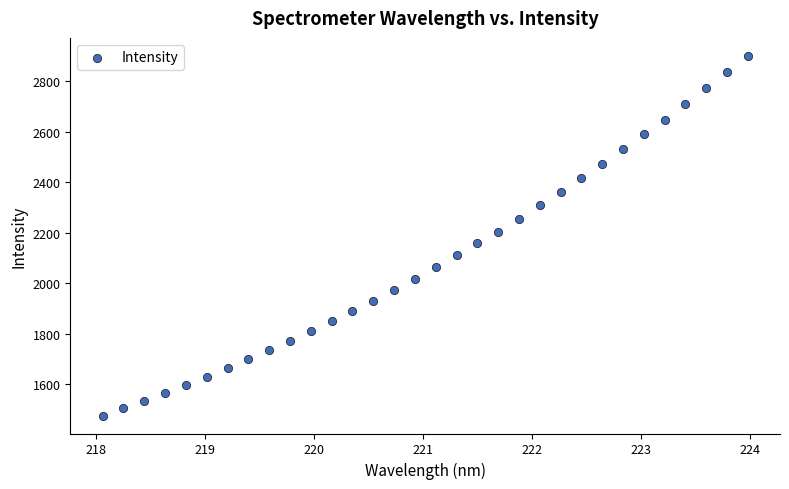

What is the range of Y values (max minus min)?

1423.9